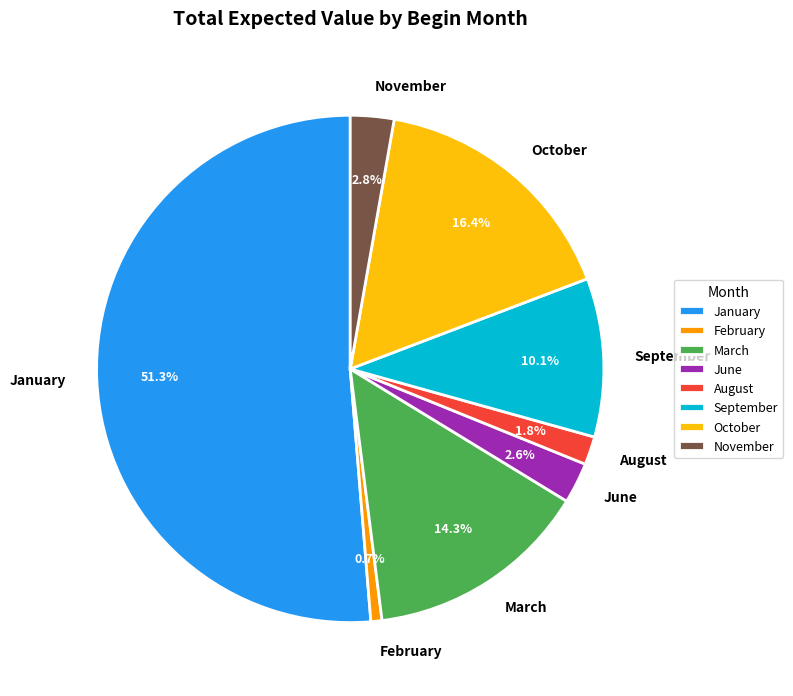

What percentage is NOT represented by January?

48.7%